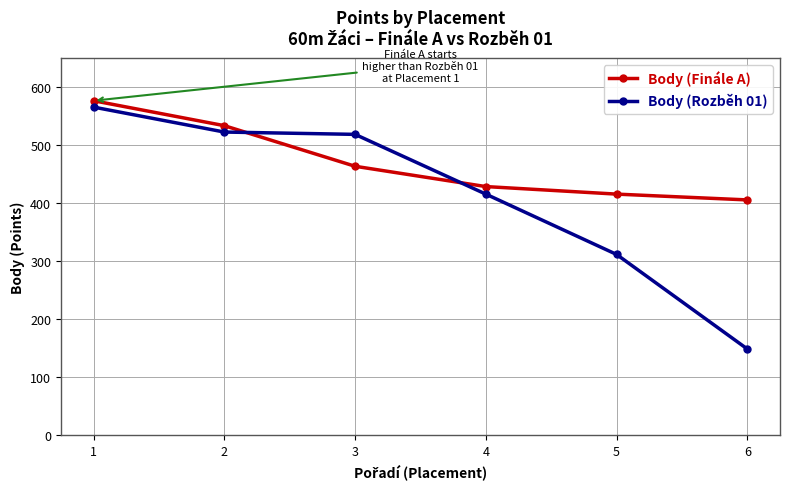

Where does the Body (Finále A) series first go above 463?

1